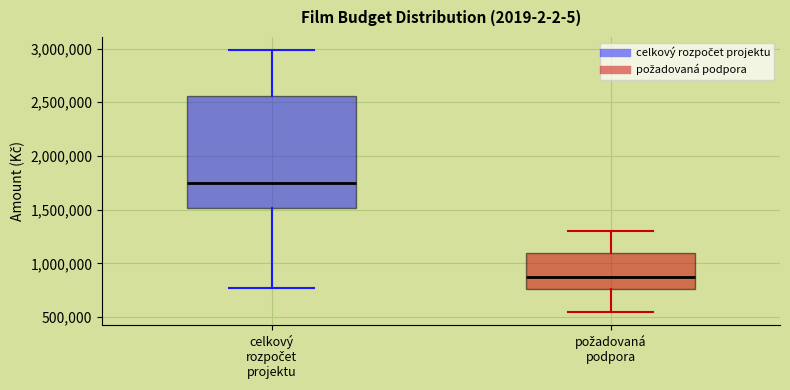

Which box's median line is the highest?

celkový rozpočet projektu